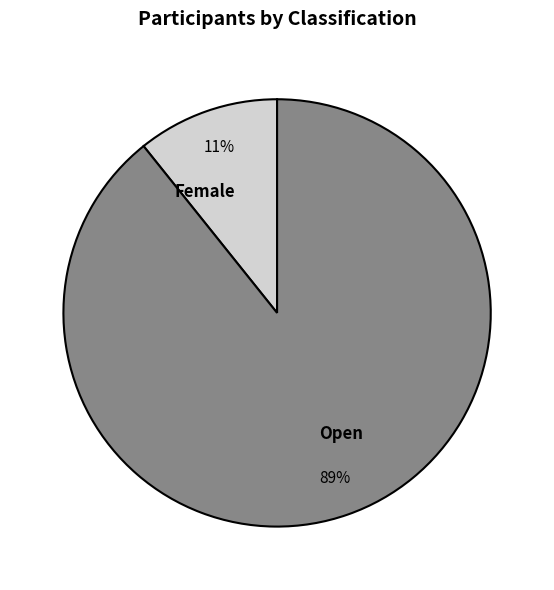

Which has a higher value, Female or Open?

Open